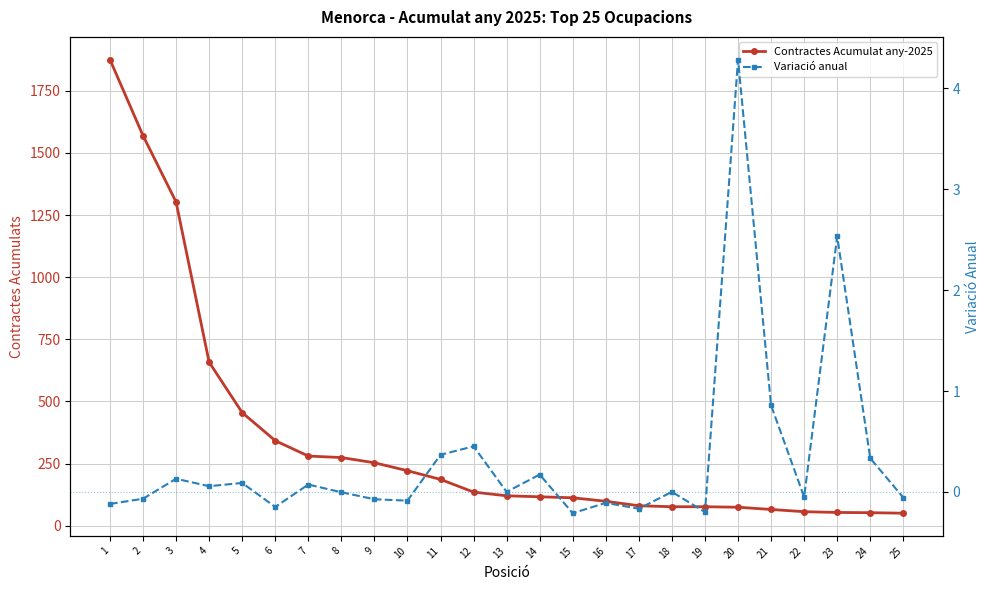

Rank the series by their maximum value, from highest to lowest.

Contractes Acumulat any-2025, Variació anual